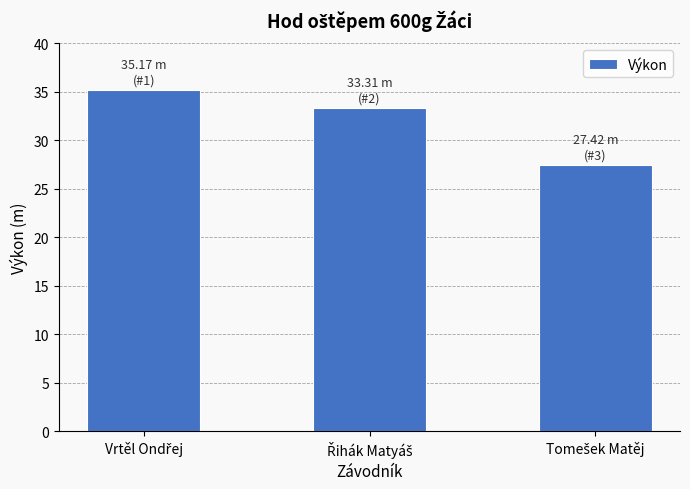

What is the minimum value shown in the chart?

27.4